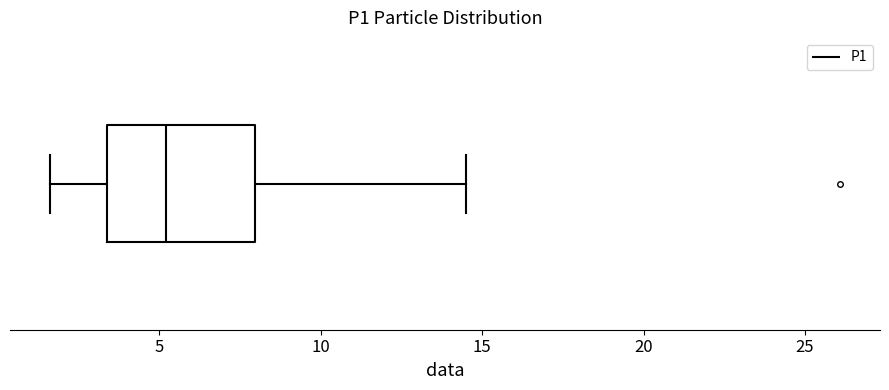

Where is the left edge of the box on the x-axis? The values are not printed on the chart, so give them approximately, as read against the axis.

3.5